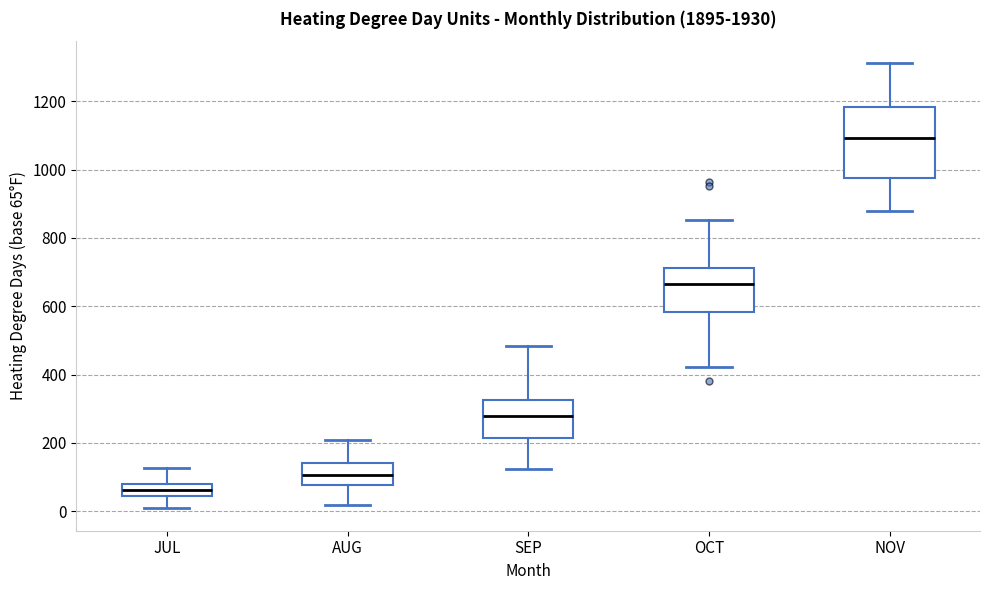

Which box has the highest median line?

NOV